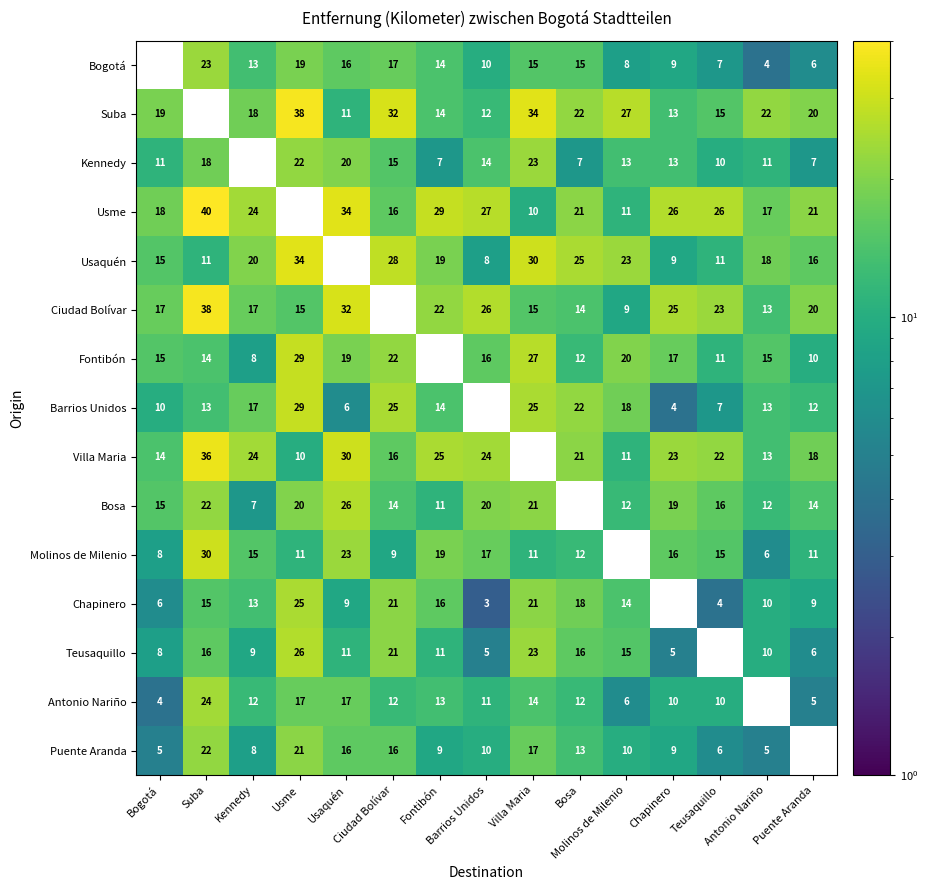

Read the Suba value at Bogotá.

19.0